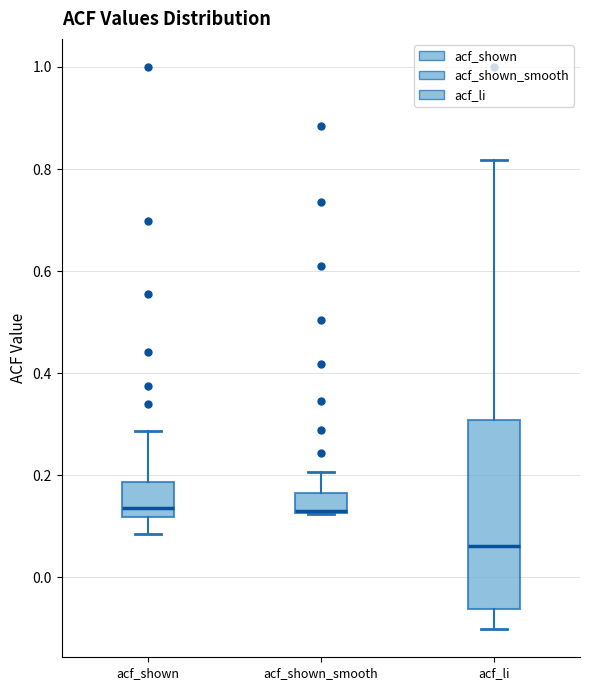

Reading left to right, read every box against the y-axis: the position of its median line, the range the box covers, and the ends of its whiskers. The values are not printed on the chart, so give them approximately, as read against the axis.

acf_shown: median 0.14, box 0.12 to 0.18, whiskers 0.08 to 0.28
acf_shown_smooth: median 0.14, box 0.12 to 0.16, whiskers 0.12 to 0.20
acf_li: median 0.06, box -0.06 to 0.30, whiskers -0.10 to 0.82